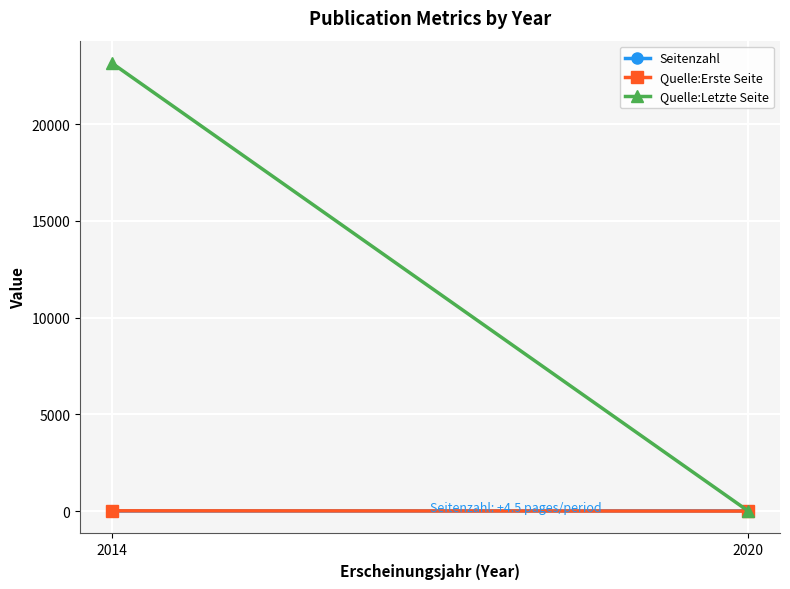

True or false: Seitenzahl has a value of 6.5 at 2014.

True